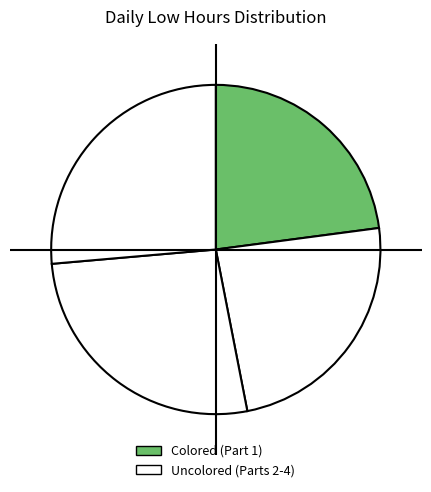

To the nearest percent, what is the difference between the largest and smallest slice percentages?

4%